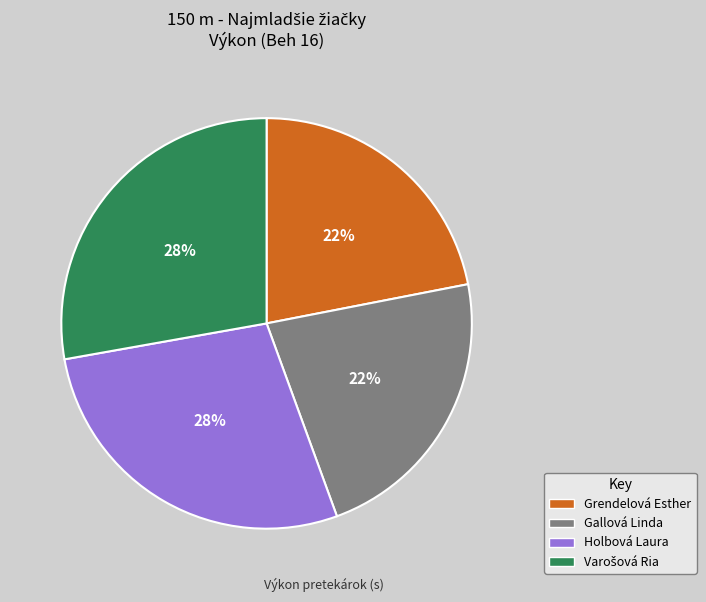

Is there any slice that represents more than half of the pie?

No